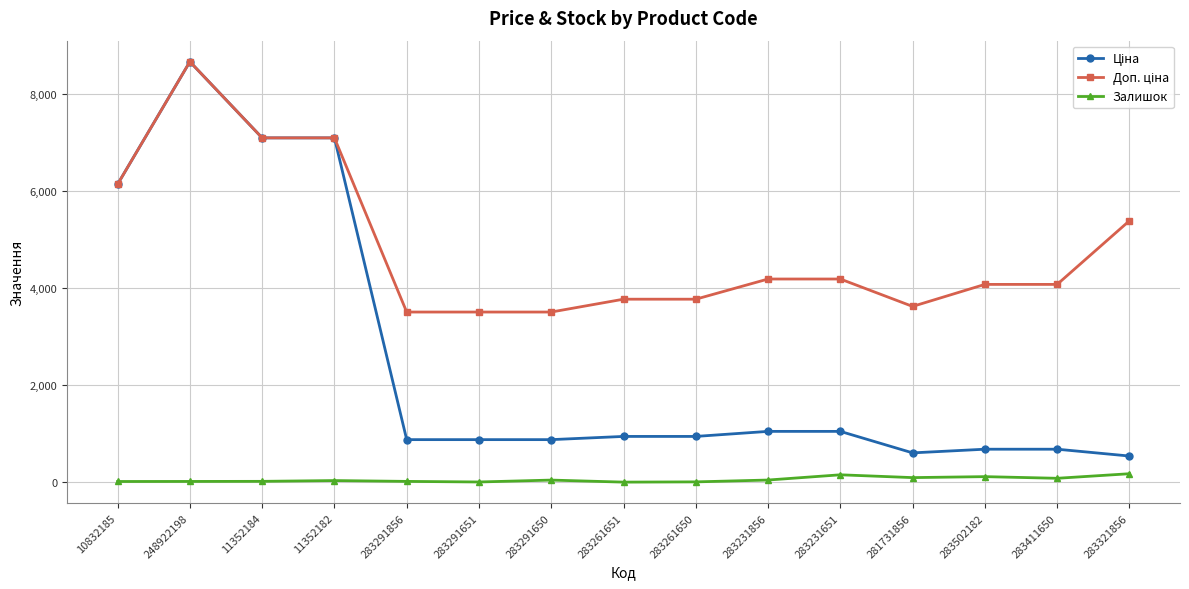

Is it true that Залишок equals 17.0 at 11352184?

True